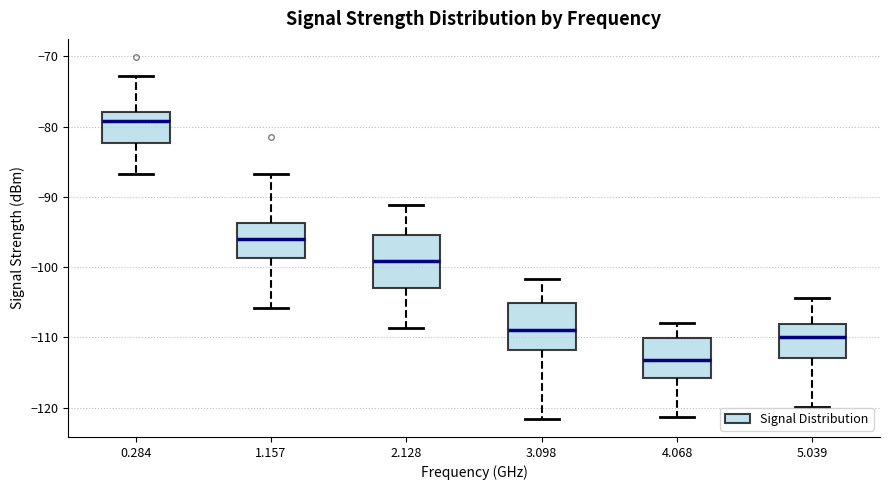

Reading left to right, read every box against the y-axis: the position of its median line, the range the box covers, and the ends of its whiskers. The values are not printed on the chart, so give them approximately, as read against the axis.

0.284: median -79, box -82 to -78, whiskers -87 to -73
1.157: median -96, box -99 to -94, whiskers -106 to -87
2.128: median -99, box -103 to -95, whiskers -109 to -91
3.098: median -109, box -112 to -105, whiskers -122 to -102
4.068: median -113, box -116 to -110, whiskers -121 to -108
5.039: median -110, box -113 to -108, whiskers -120 to -104